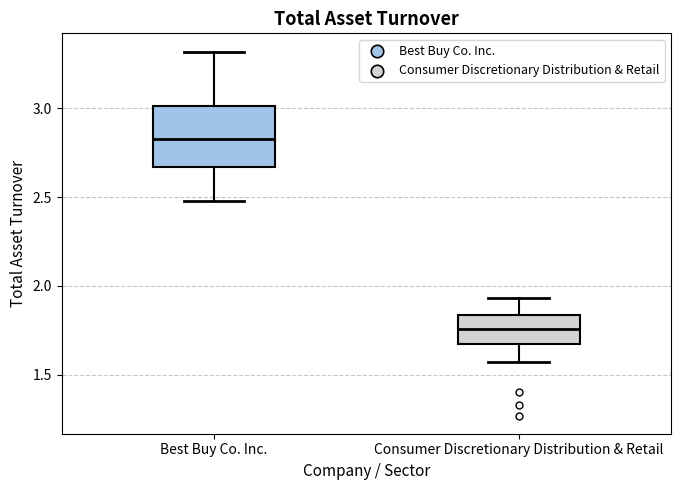

Reading left to right, transcribe this box plot: for each box, give where its median line is, the range the box spans, and where its two whiskers end, as read against the y-axis. The values are not printed on the chart, so give them approximately, as read against the axis.

Best Buy Co. Inc.: median 2.85, box 2.65 to 3.00, whiskers 2.50 to 3.30
Consumer Discretionary Distribution & Retail: median 1.75, box 1.65 to 1.85, whiskers 1.55 to 1.95